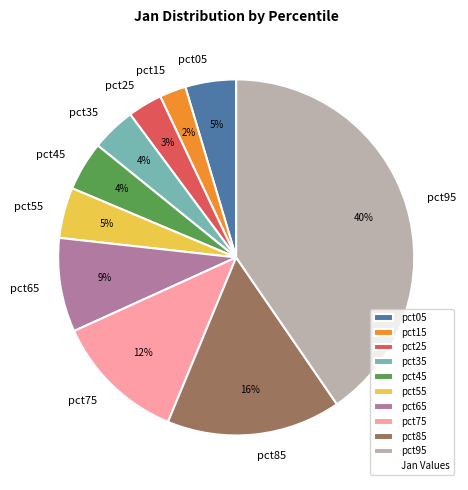

How many slices are in this pie chart?

10